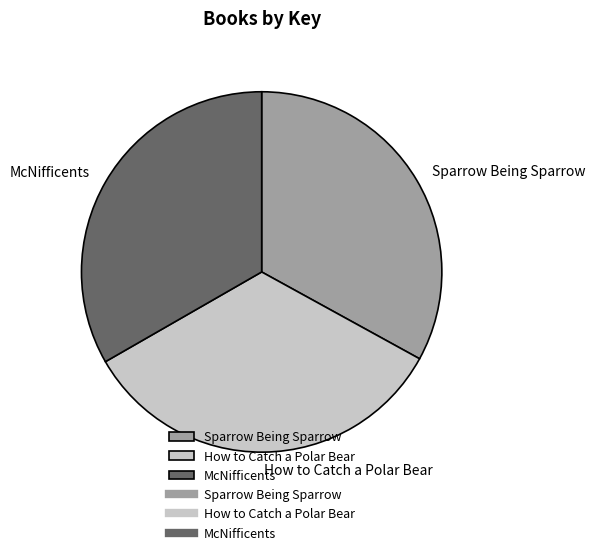

Does How to Catch a Polar Bear account for over 50% of the chart?

No